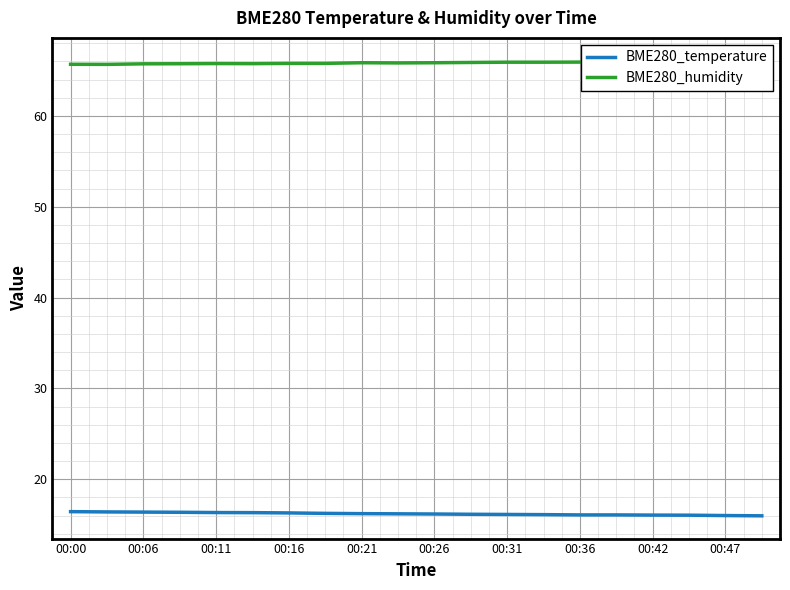

How many lines are shown in the chart?

2